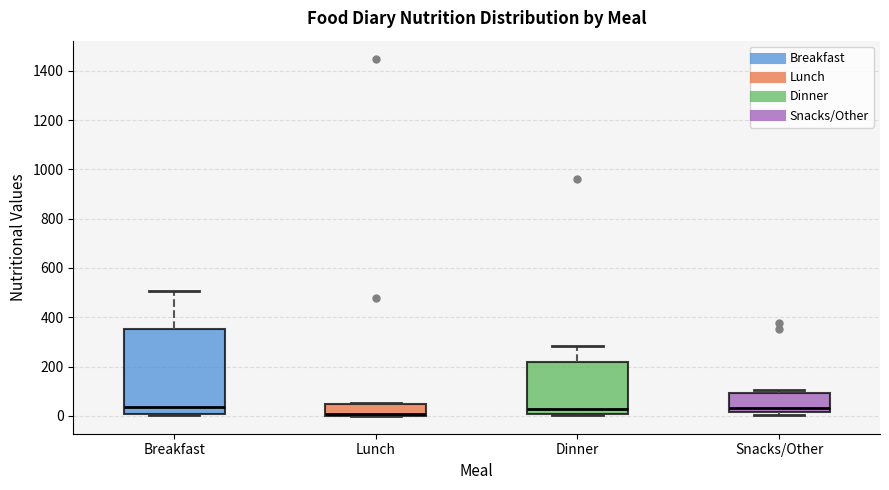

Reading left to right, transcribe this box plot: for each box, give where its median line is, the range the box spans, and where its two whiskers end, as read against the y-axis. The values are not printed on the chart, so give them approximately, as read against the axis.

Breakfast: median 40, box 0 to 360, whiskers 0 to 500
Lunch: median 0 (just above the box's lower edge), box 0 to 40, whiskers 0 to 60
Dinner: median 20, box 0 to 220, whiskers 0 to 280
Snacks/Other: median 40, box 20 to 100, whiskers 0 to 100 (just above the box's upper edge)